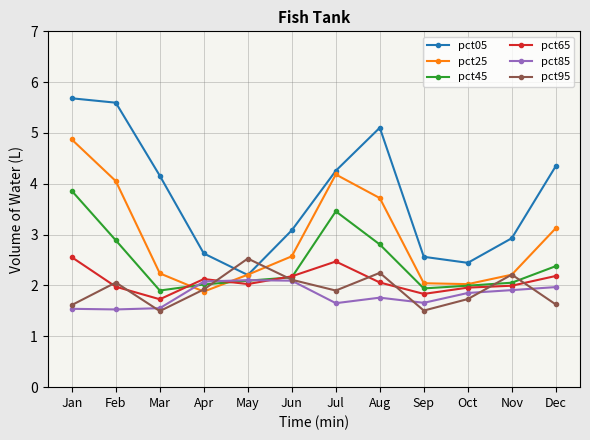

What are all the series names shown in the legend?

pct05, pct25, pct45, pct65, pct85, pct95